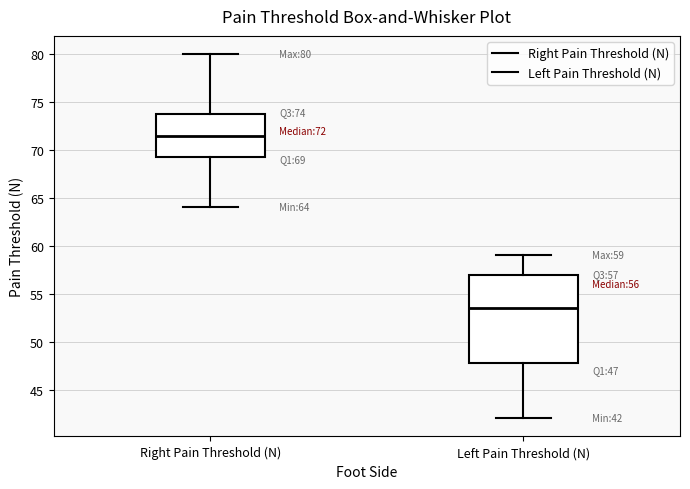

Which box's median line is the highest?

Right Pain Threshold (N)